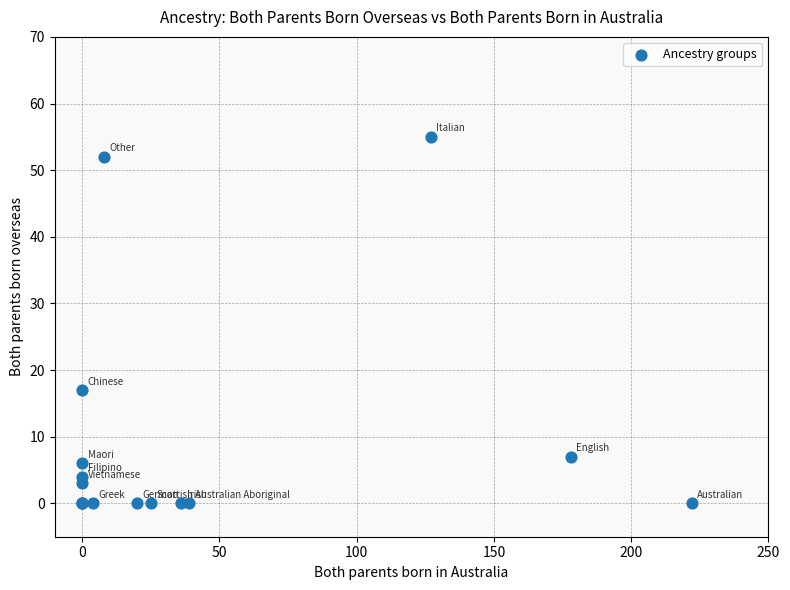

What Y value in the scatter plot is closest to 27?

17